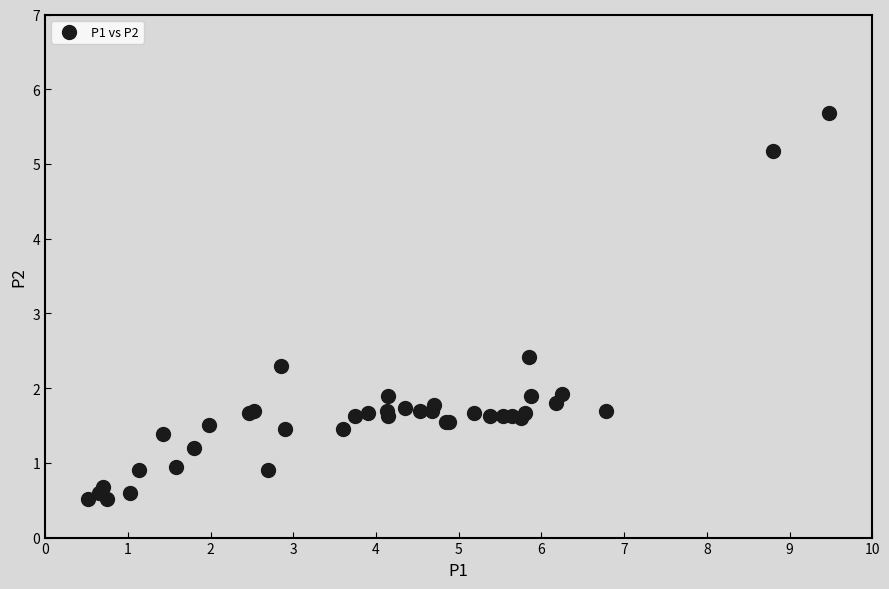

What Y value in the scatter plot is closest to 3?

2.4